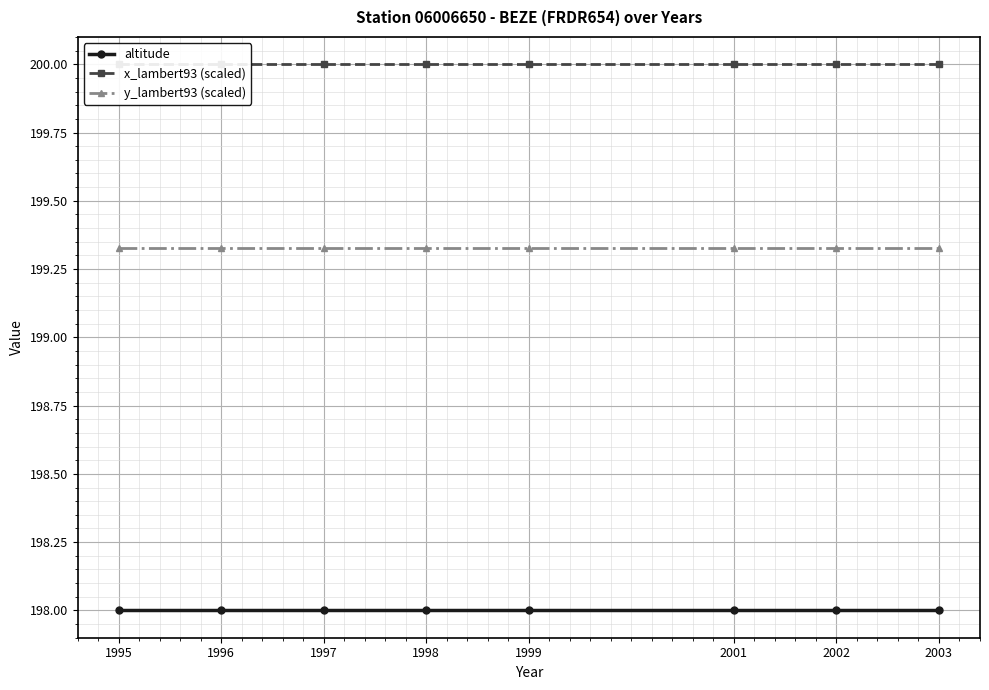

At which label does altitude reach its peak?

1995